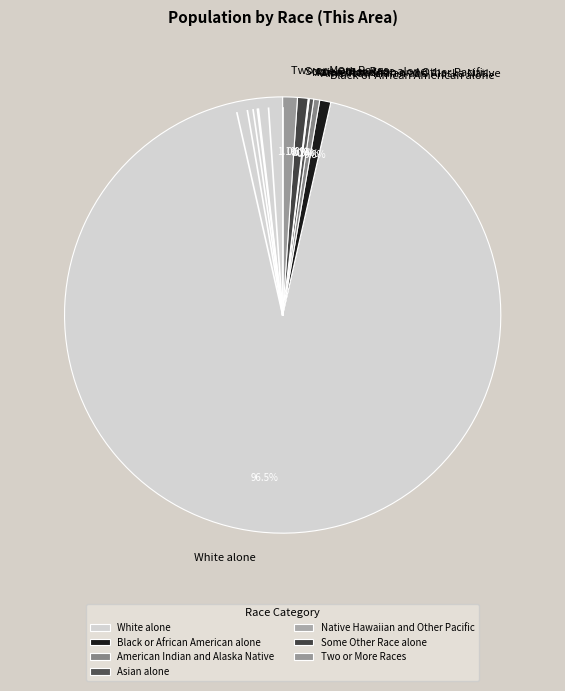

What is the ratio of the value at Black or African American alone to the value at American Indian and Alaska Native?

1.9